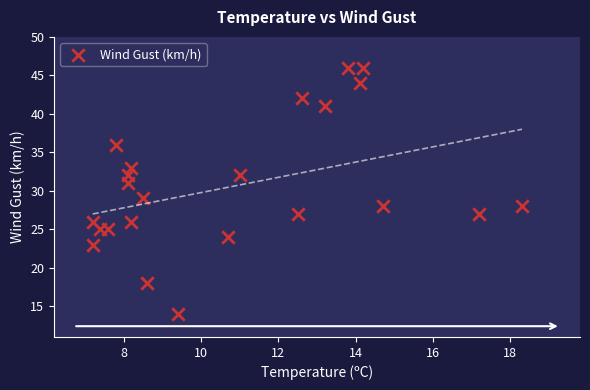

What is the range of Y values (max minus min)?

32